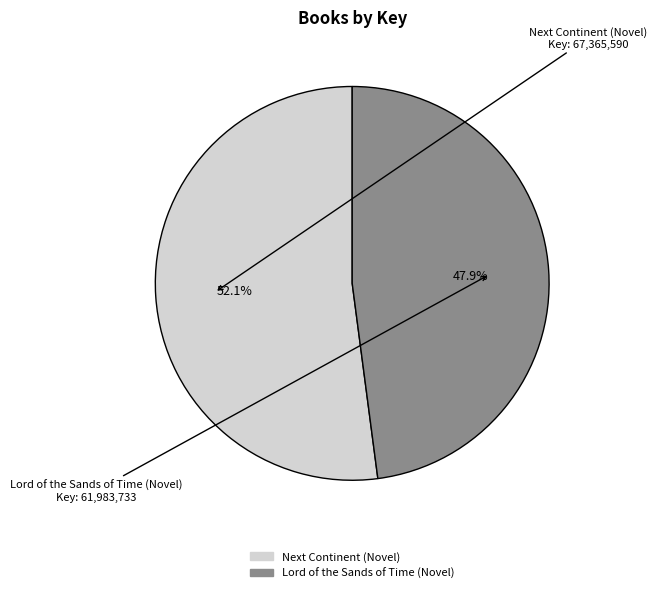

Does Next Continent (Novel) account for over 50% of the chart?

Yes